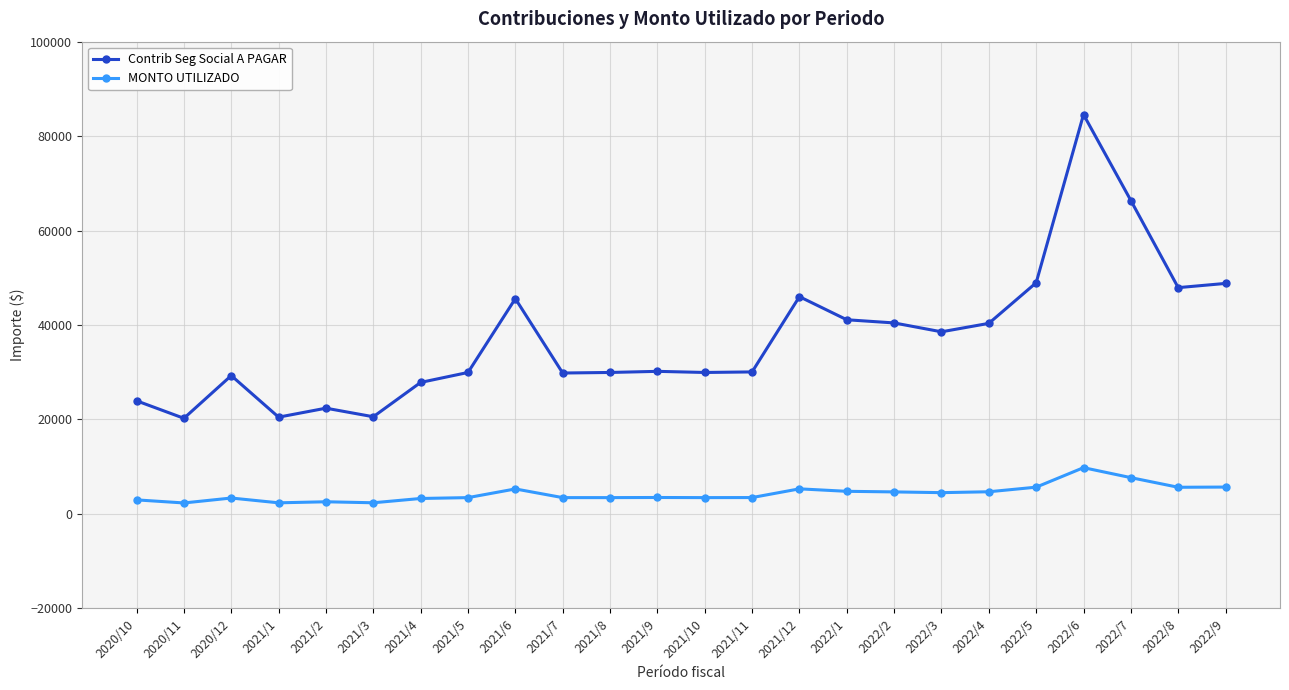

Is the value of MONTO UTILIZADO at 2021/11 greater than the value of Contrib Seg Social A PAGAR at 2022/8?

No